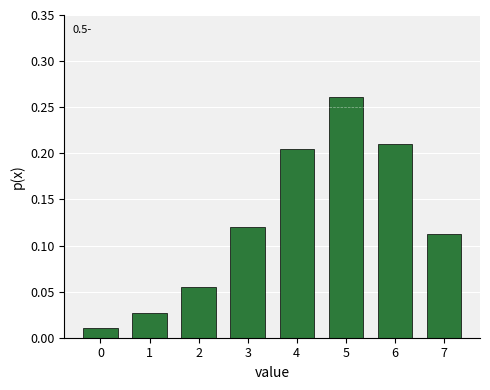

Which has a higher value, 6 or 1?

6